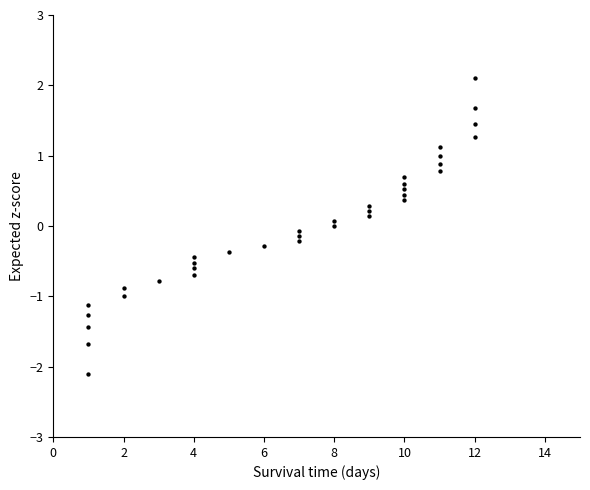

What is the range of X values (max minus min)?

11.0